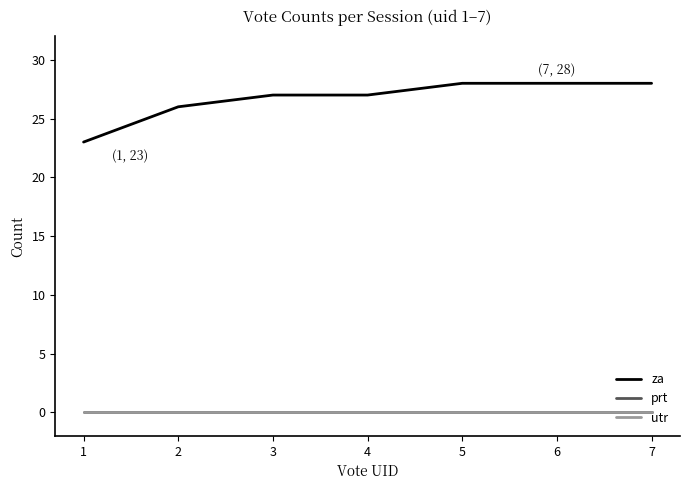

How many lines are shown in the chart?

3